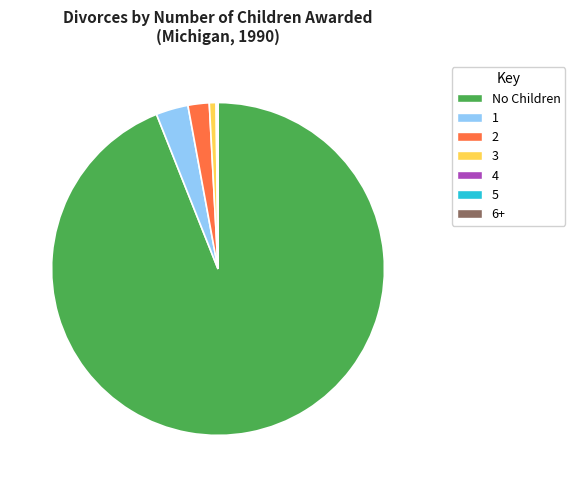

The 1 slice represents 3% of the pie. True or false?

True